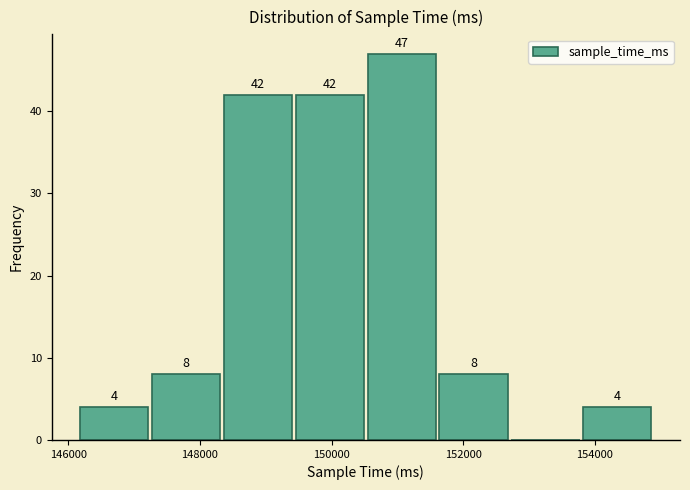

Which range on the x-axis has the tallest bar?

150600 to 151600